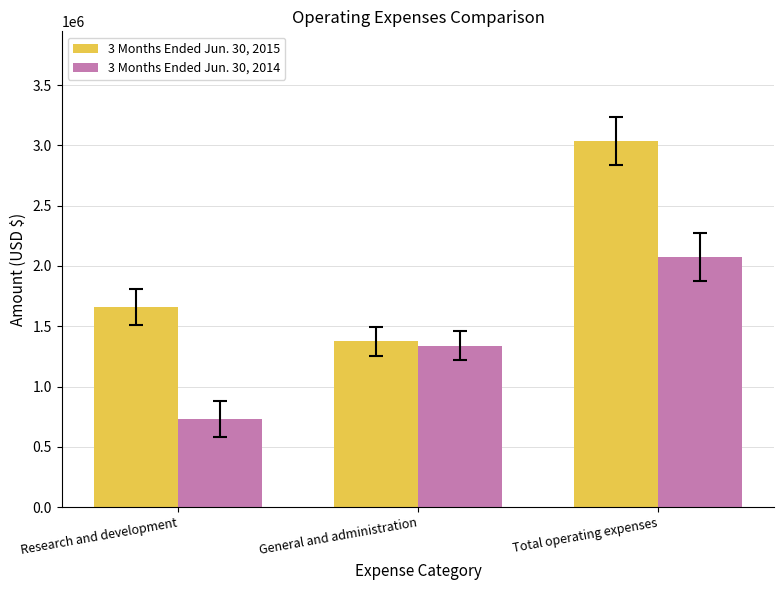

At which category does the chart reach its peak across all series?

Total operating expenses